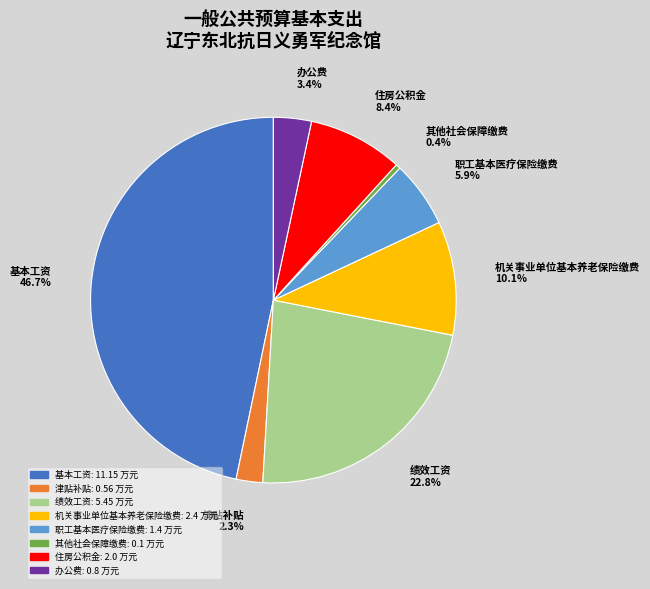

What percentage is NOT represented by 绩效工资?

77.2%